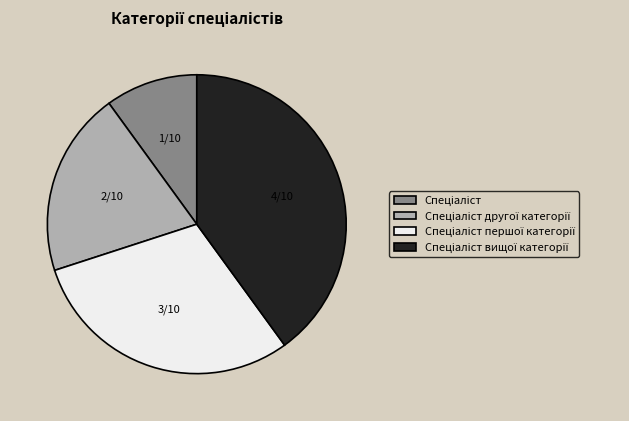

Does any single category account for the majority?

No